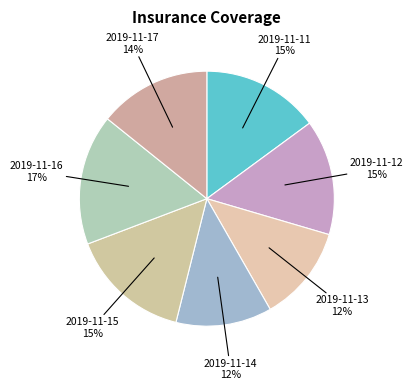

How many segments does this pie chart have?

7